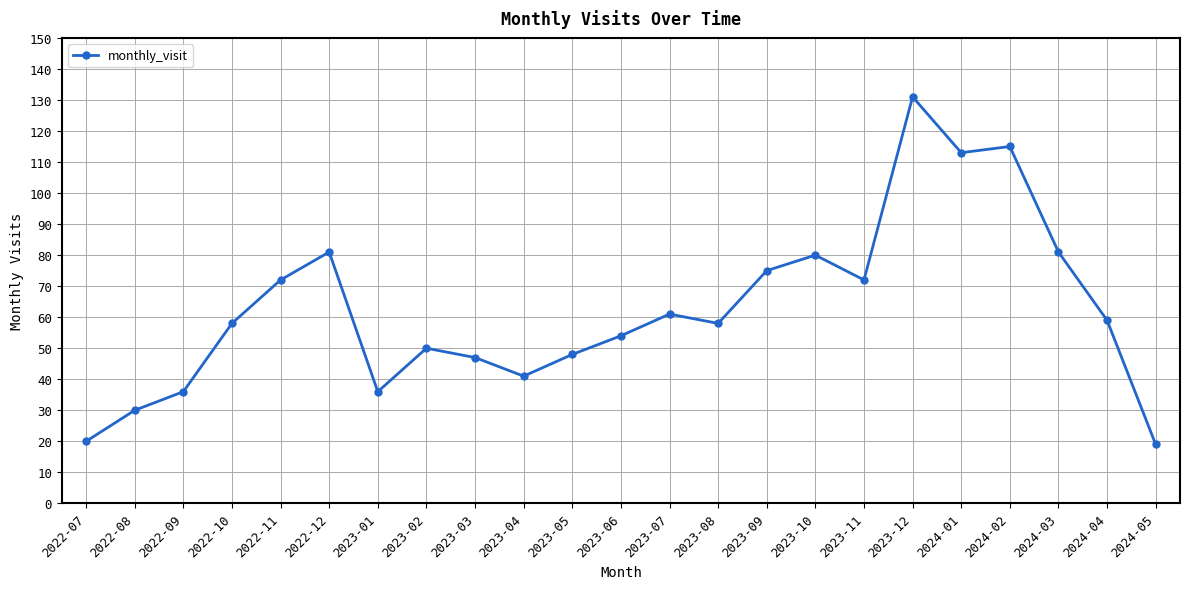

Where is the first local maximum?

2022-12